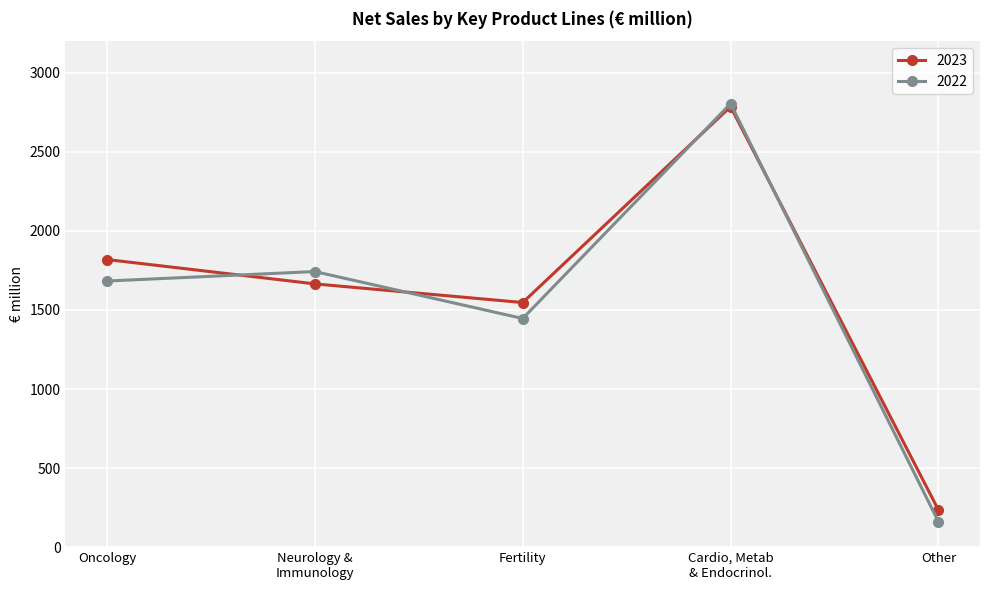

Is the value of 2022 at Fertility greater than the value of 2023 at Fertility?

No